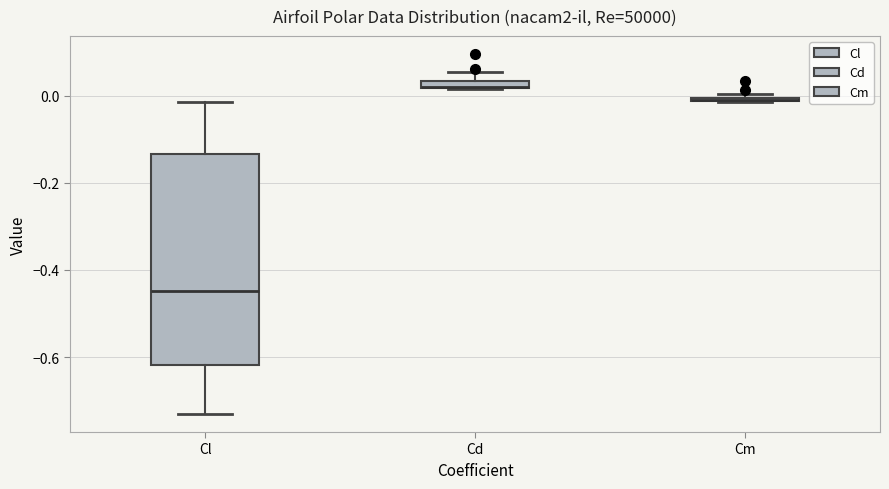

Comparing the boxes themselves (not the whiskers), which one is the tallest?

Cl